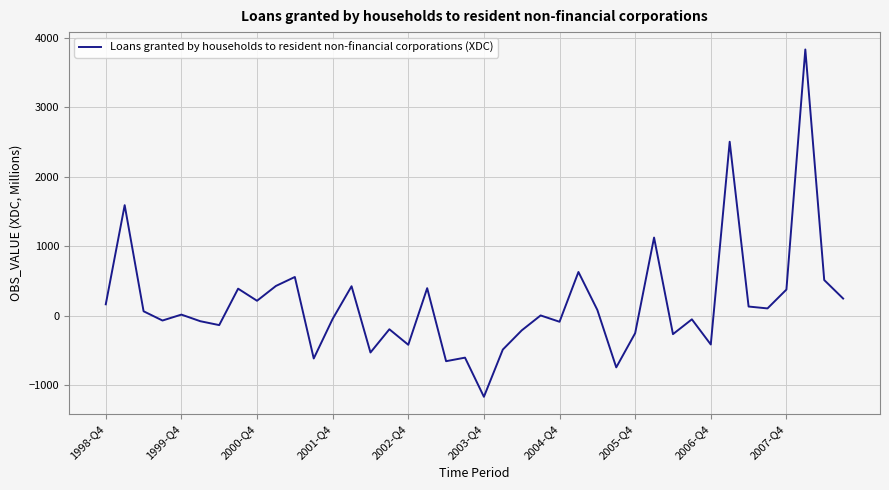

What is the maximum value shown in the chart?

3828